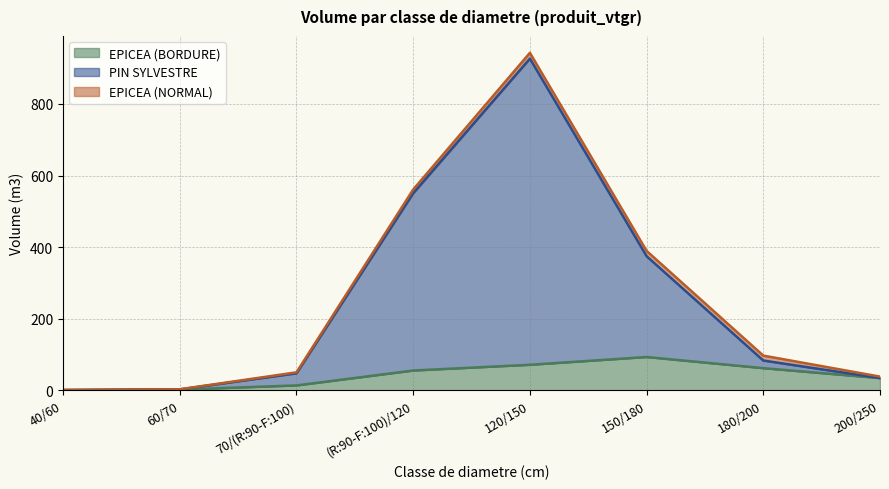

The EPICEA (BORDURE) series shows 0.7 at 40/60. True or false?

True